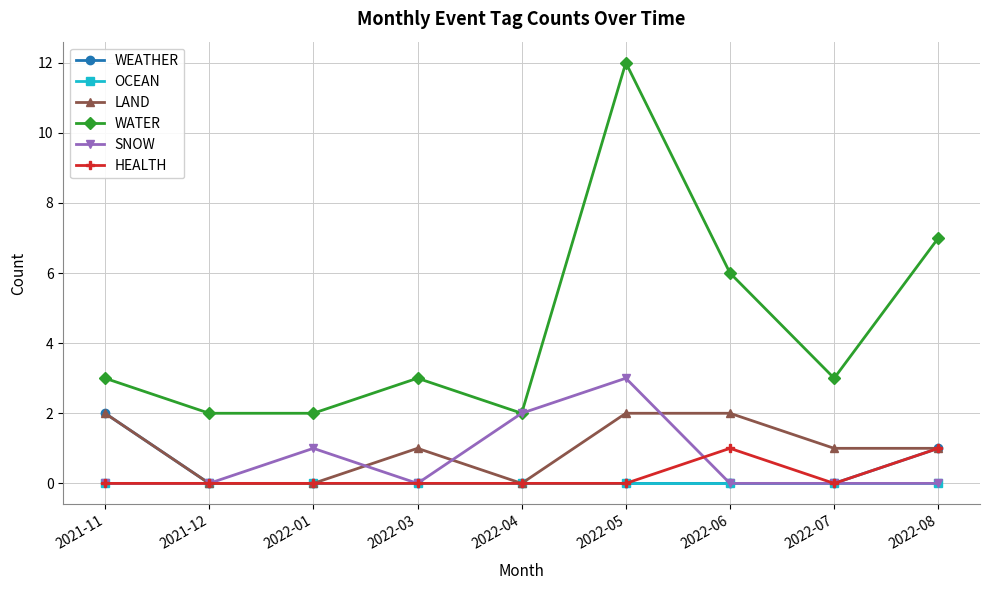

What is the difference between the maximum and minimum values in the WATER series?

10